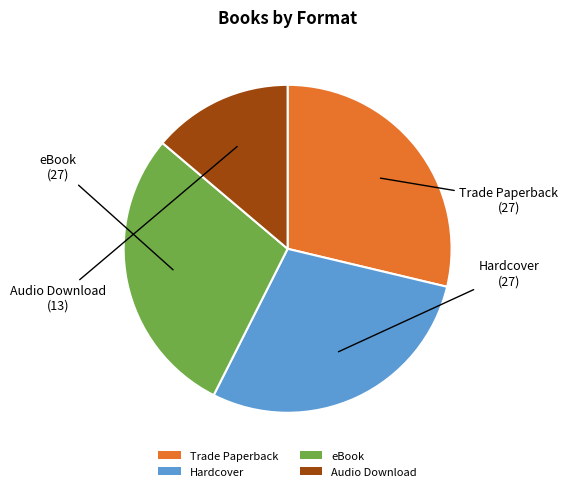

Is it true that Audio Download is 1% of the pie?

False